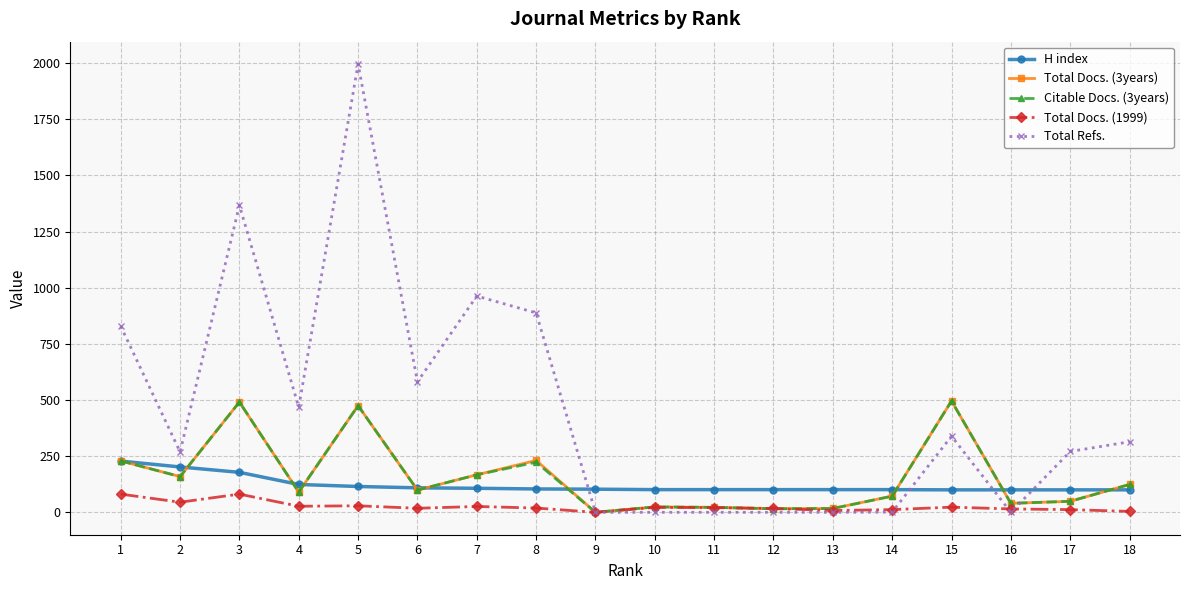

Is the value of Total Refs. at 7 greater than the value of Citable Docs. (3years) at 4?

Yes